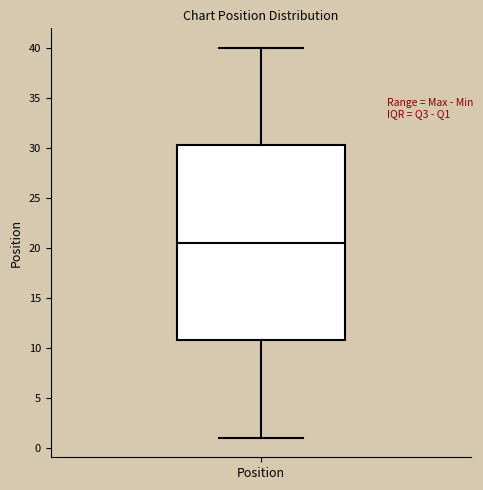

Where is the lower edge of the box for Position on the y-axis? The values are not printed on the chart, so give them approximately, as read against the axis.

11.0